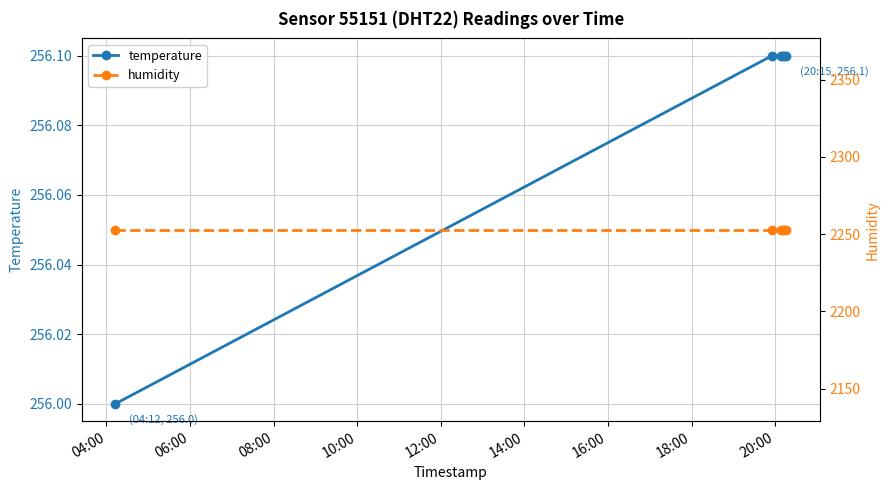

What is the highest value of the temperature series?

256.1